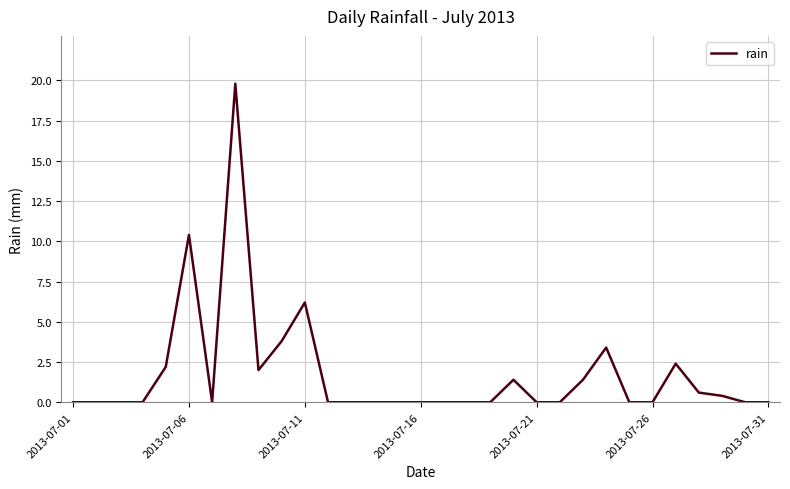

What is the maximum value shown in the chart?

19.8